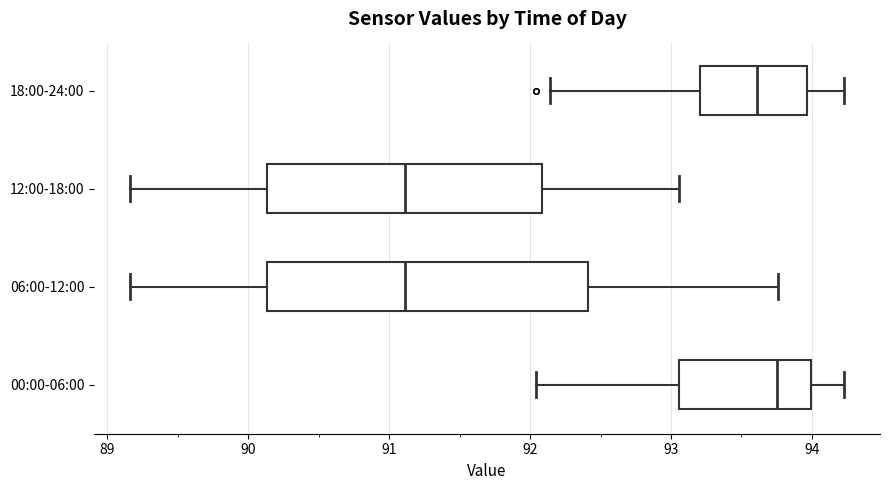

Where is the right edge of the box for 18:00-24:00 on the x-axis? The values are not printed on the chart, so give them approximately, as read against the axis.

94.0